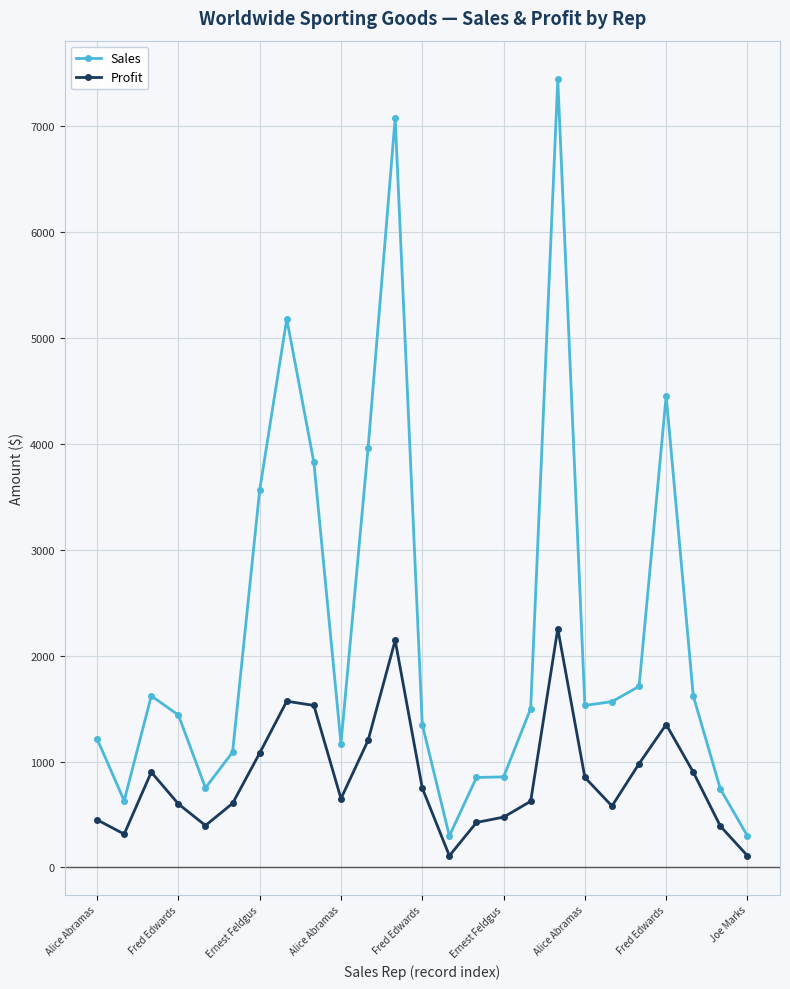

True or false: Profit has more than 0 interior local peaks.

True